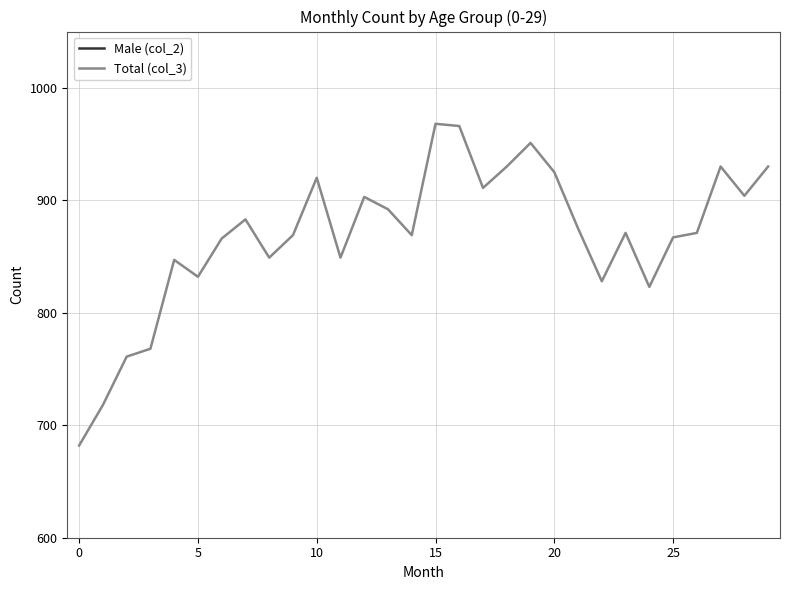

What is the maximum value for Total (col_3)?

968